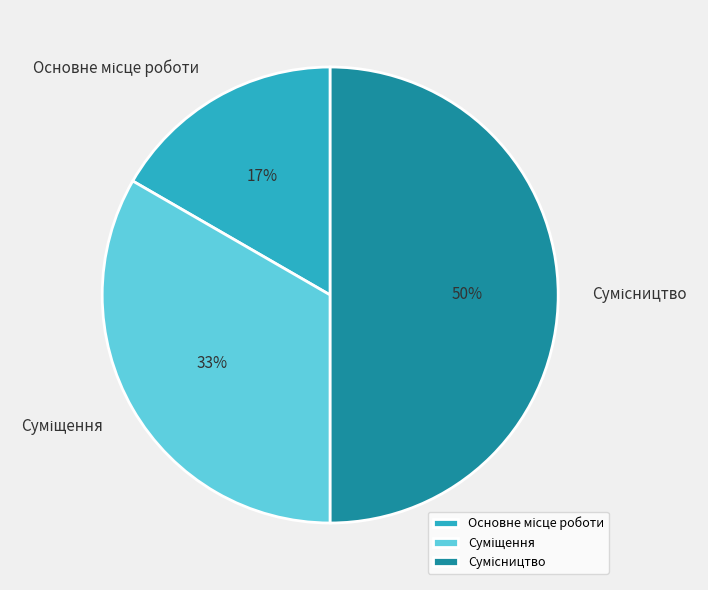

To the nearest percent, what is the difference between the largest and smallest slice percentages?

33%